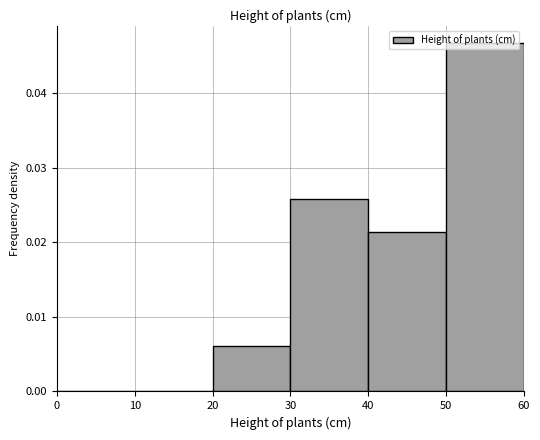

Which range on the x-axis has the tallest bar?

50 to 60